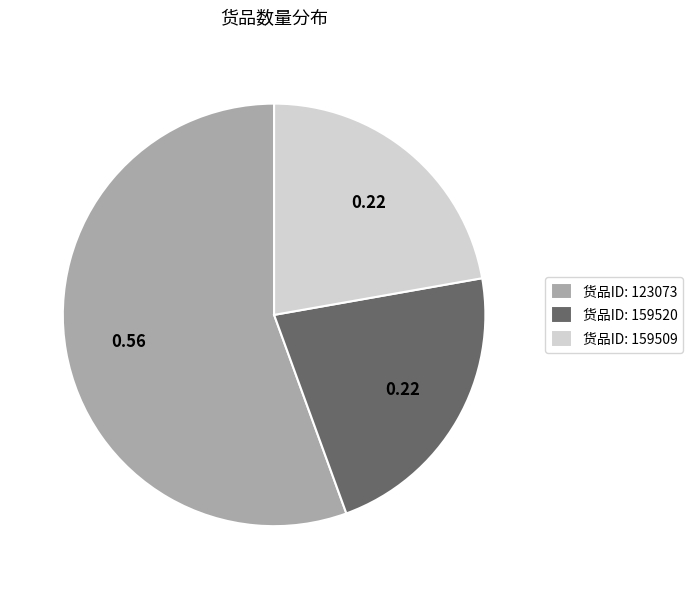

Which has a higher value, 货品ID: 123073 or 货品ID: 159509?

货品ID: 123073